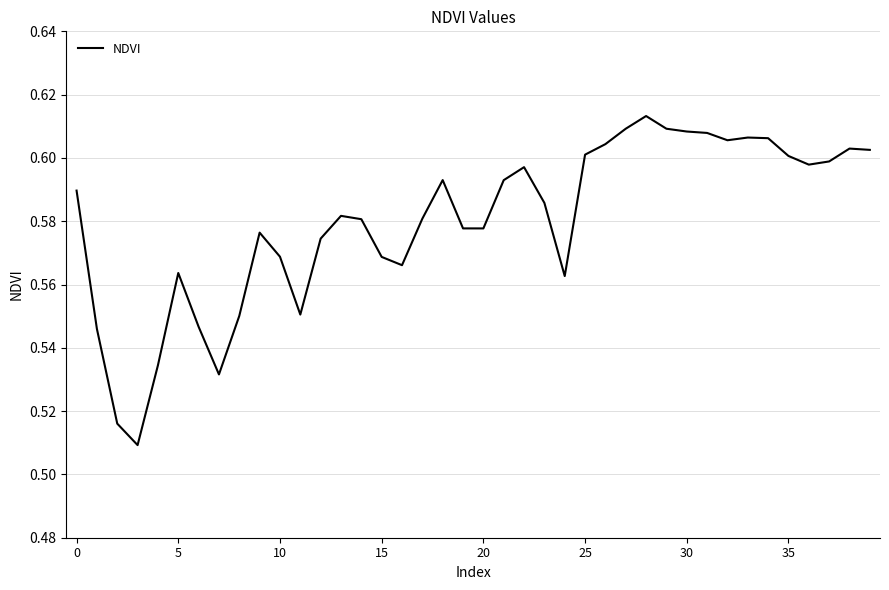

What is the difference between the maximum and second lowest values?

0.1